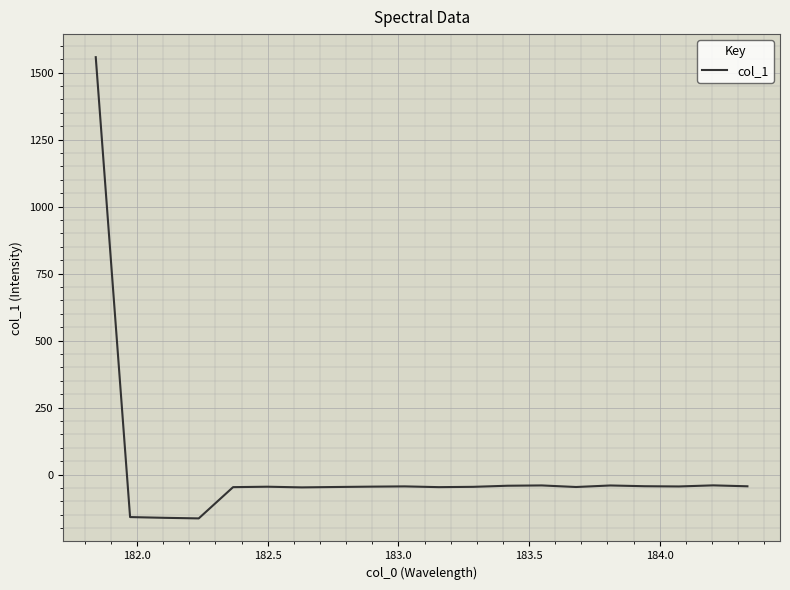

How many values are below zero?

19